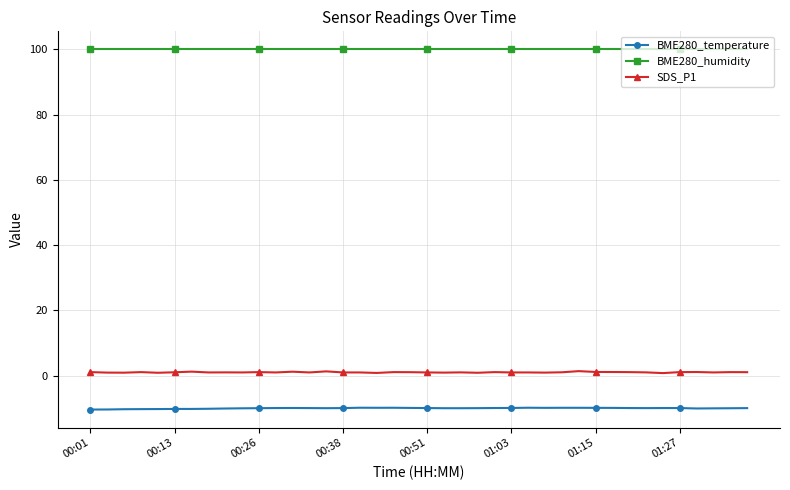

True or false: SDS_P1 and BME280_temperature intersect in this chart.

False